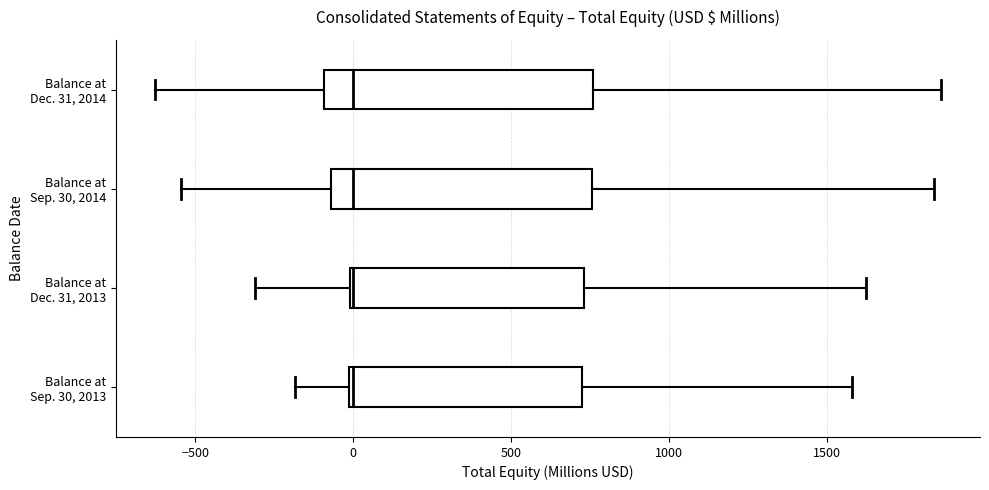

Reading bottom to top, read every box against the x-axis: the position of its median line, the range the box covers, and the ends of its whiskers. The values are not printed on the chart, so give them approximately, as read against the axis.

Balance at Sep. 30, 2013: median 0 (just right of the box's left edge), box 0 to 750, whiskers -200 to 1600
Balance at Dec. 31, 2013: median 0, box 0 to 750, whiskers -300 to 1600
Balance at Sep. 30, 2014: median 0, box -50 to 750, whiskers -550 to 1850
Balance at Dec. 31, 2014: median 0, box -100 to 750, whiskers -650 to 1850